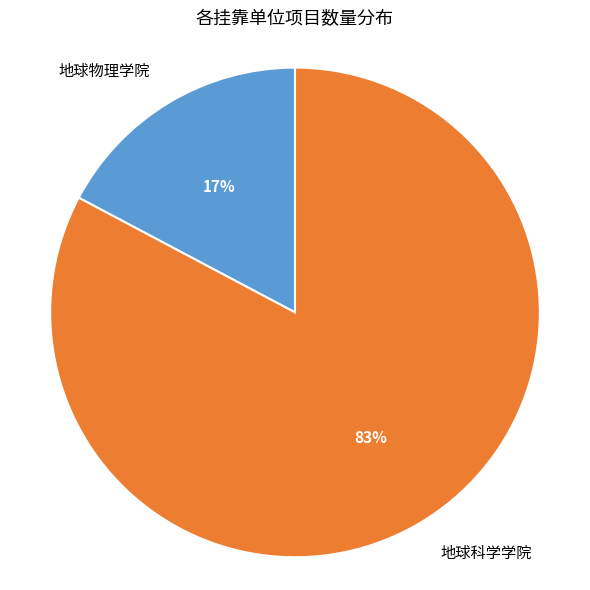

Is it true that 地球物理学院 is 17% of the pie?

True